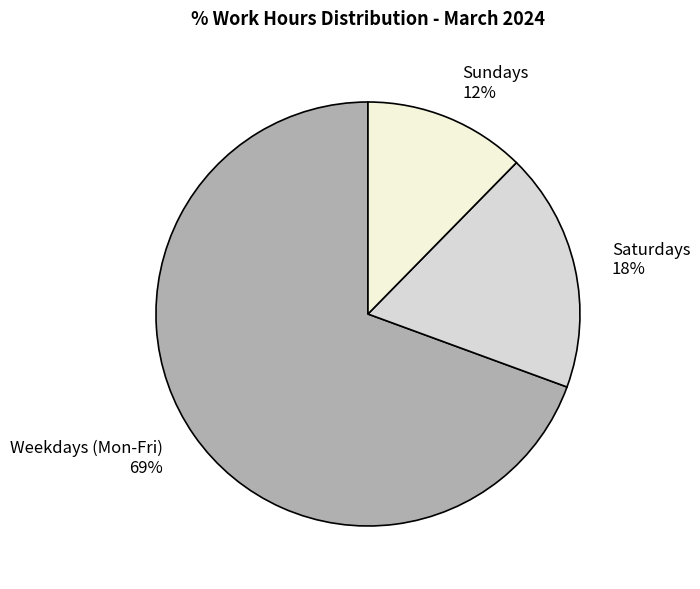

What is the ratio of the value at Saturdays to the value at Weekdays (Mon-Fri)?

0.3